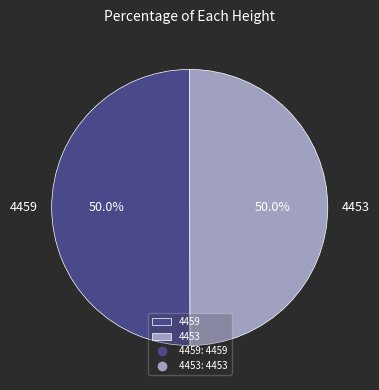

How much of the chart is everything except 4459?

50.0%